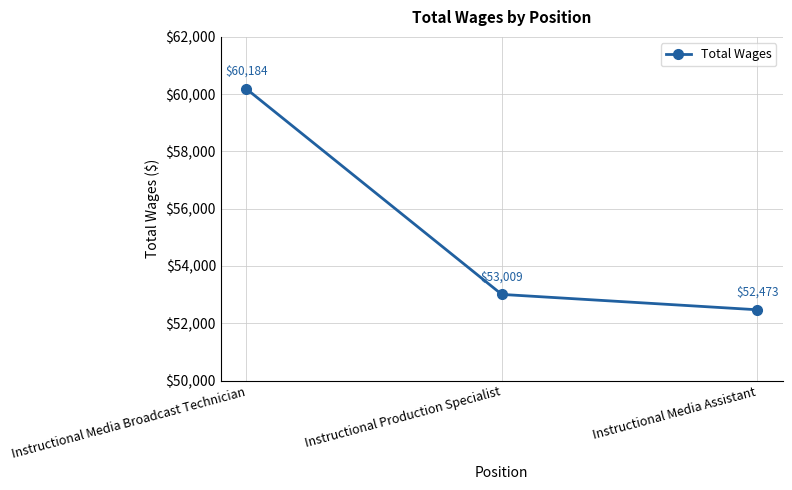

Which has a higher value, Instructional Production Specialist or Instructional Media Assistant?

Instructional Production Specialist